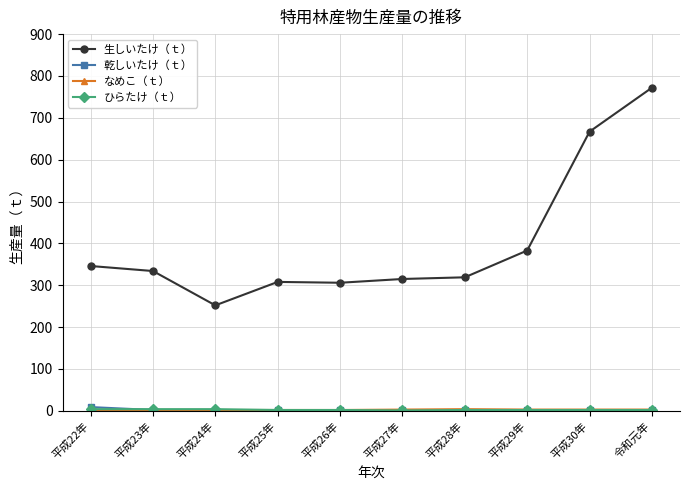

How many series are shown in this chart?

4